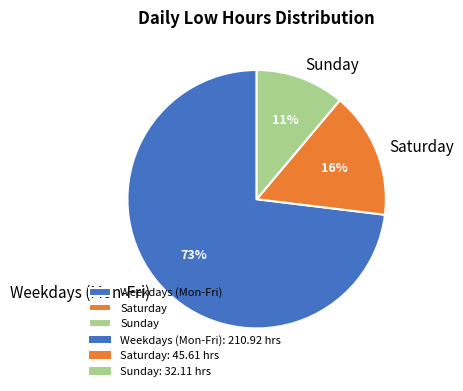

What is the majority slice?

Weekdays (Mon-Fri)